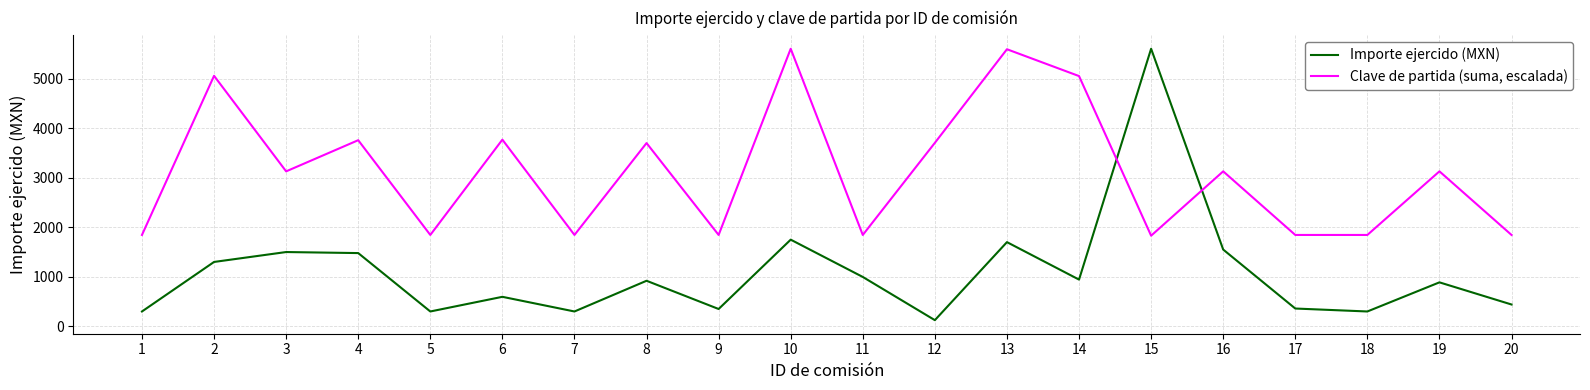

Which series has the largest range (max minus min)?

Importe ejercido (MXN)